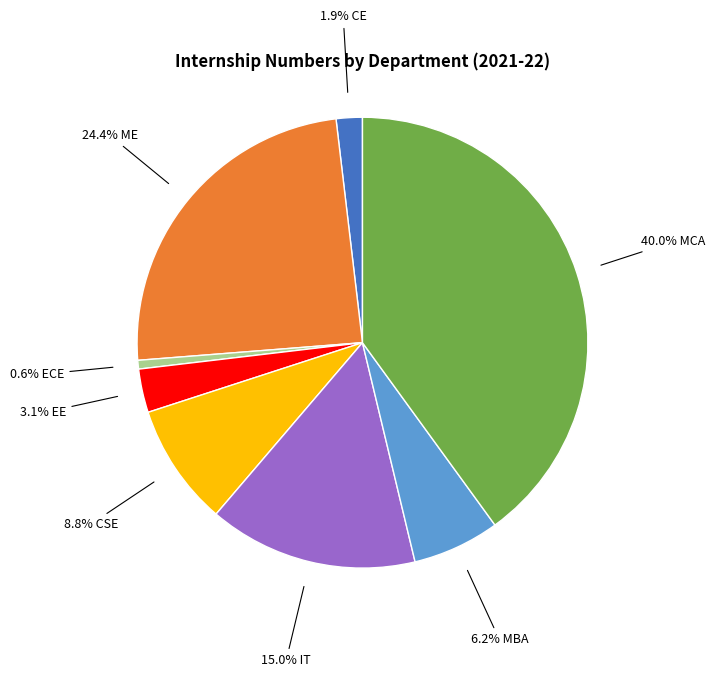

Does any single category account for the majority?

No